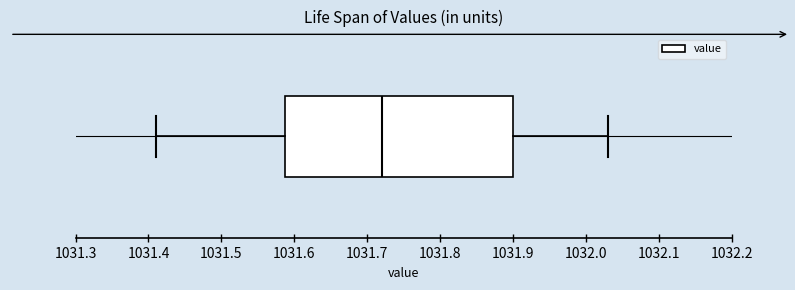

Transcribe this box plot: give where the median line is, the range the box spans, and where the two whiskers end, as read against the x-axis. The values are not printed on the chart, so give them approximately, as read against the axis.

median 1031.72, box 1031.59 to 1031.90, whiskers 1031.41 to 1032.03